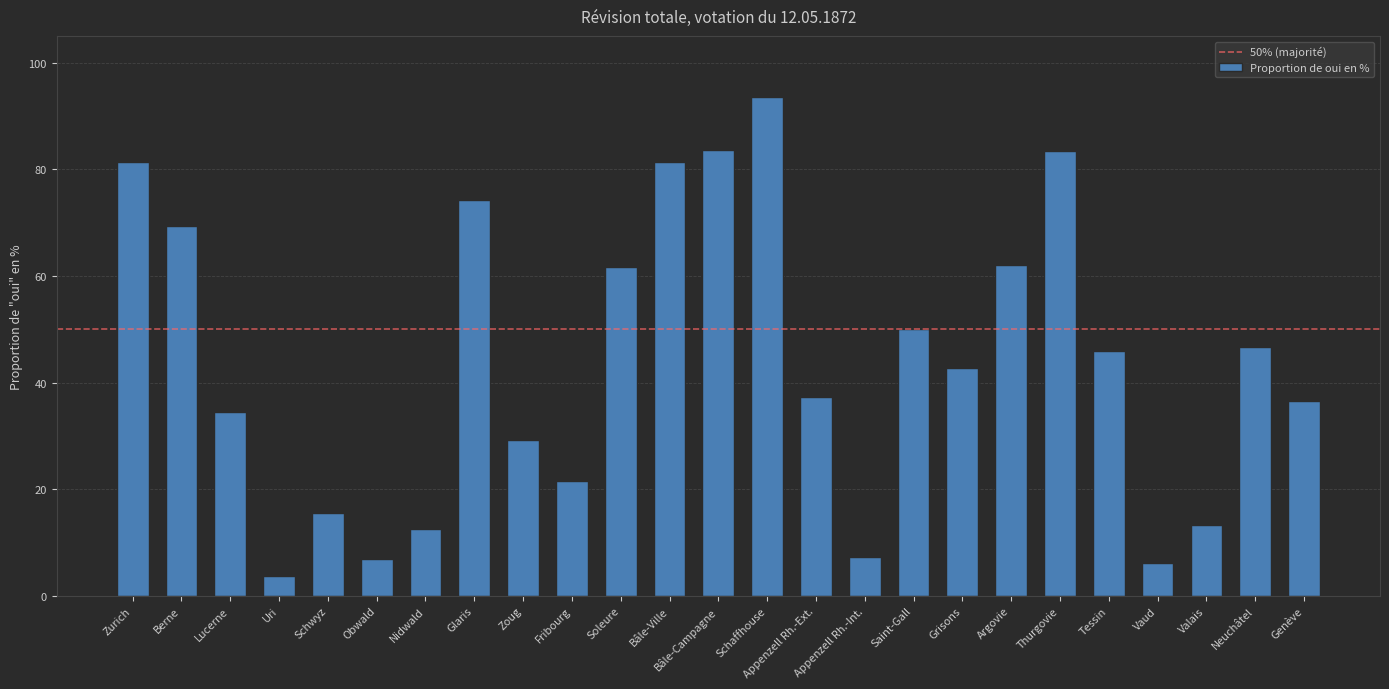

What is the difference between the second highest and minimum values?

80.0